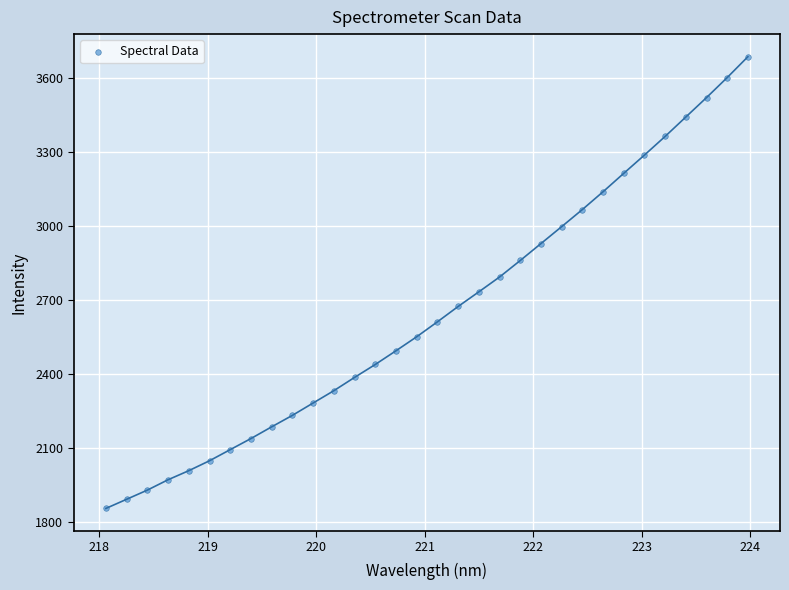

What is the range of Y values (max minus min)?

1829.8